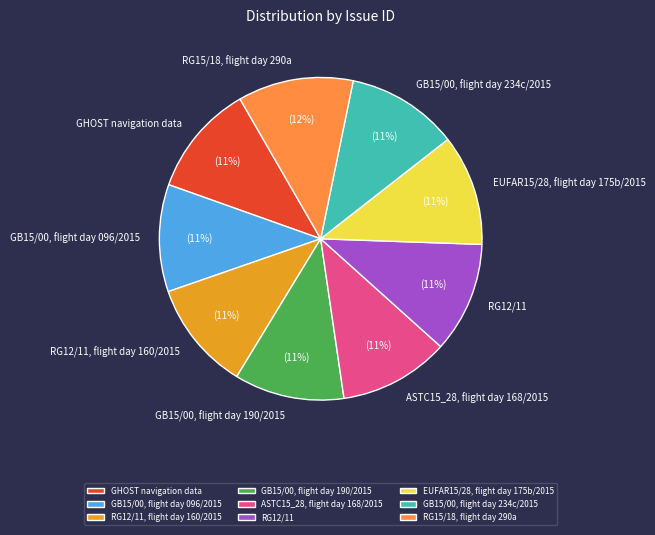

To the nearest percent, what is the combined percentage of GB15/00, flight day 234c/2015 and ASTC15_28, flight day 168/2015?

22%